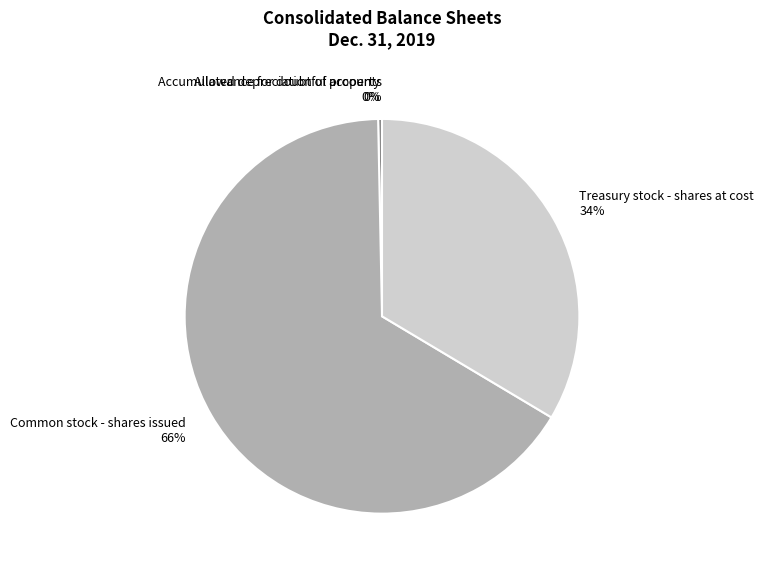

To the nearest percent, what is the combined percentage of Common stock - shares issued and Treasury stock - shares at cost?

100%